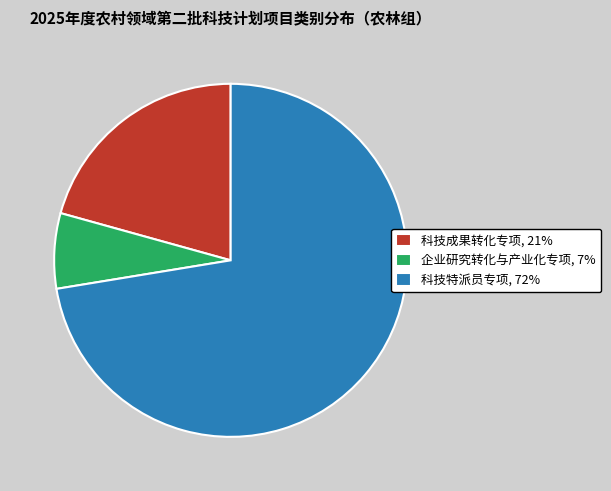

What is the ratio of the value at 科技特派员专项, 72% to the value at 企业研究转化与产业化专项, 7%?

10.5